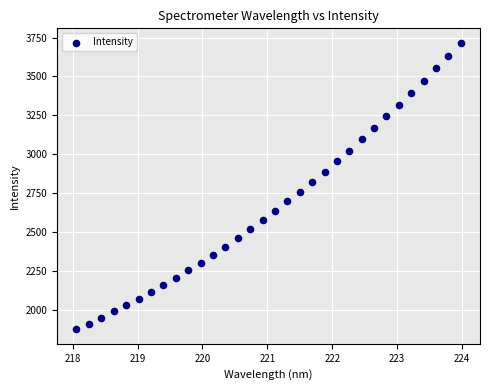

What is the range of X values (max minus min)?

5.9